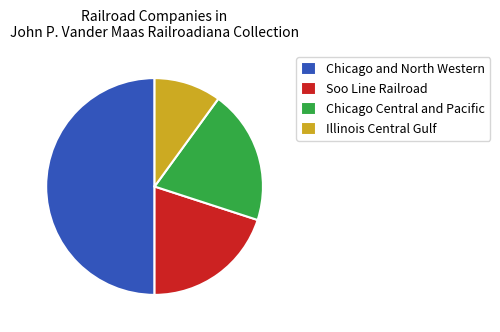

How many segments does this pie chart have?

4